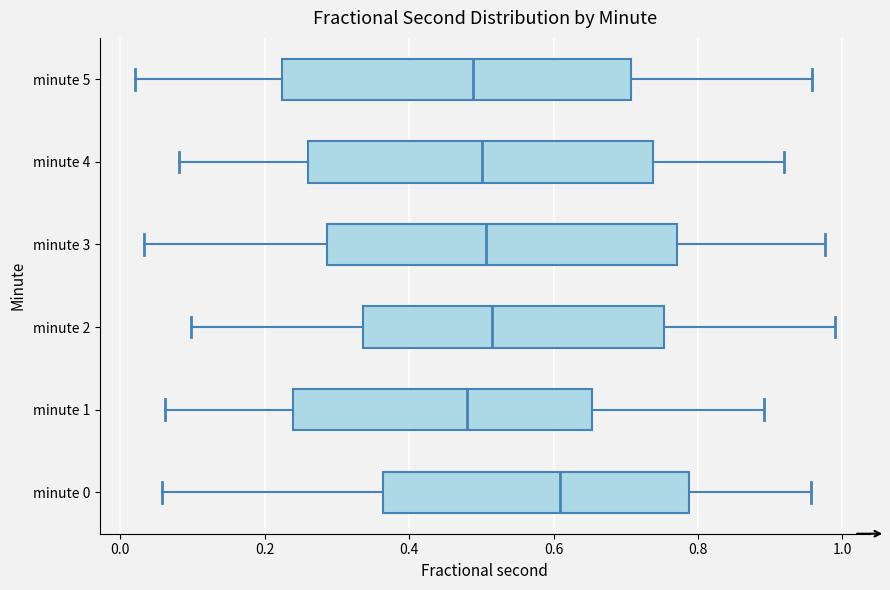

Reading bottom to top, read every box against the x-axis: the position of its median line, the range the box covers, and the ends of its whiskers. The values are not printed on the chart, so give them approximately, as read against the axis.

minute 0: median 0.60, box 0.36 to 0.78, whiskers 0.06 to 0.96
minute 1: median 0.48, box 0.24 to 0.66, whiskers 0.06 to 0.90
minute 2: median 0.52, box 0.34 to 0.76, whiskers 0.10 to 0.98
minute 3: median 0.50, box 0.28 to 0.78, whiskers 0.04 to 0.98
minute 4: median 0.50, box 0.26 to 0.74, whiskers 0.08 to 0.92
minute 5: median 0.48, box 0.22 to 0.70, whiskers 0.02 to 0.96